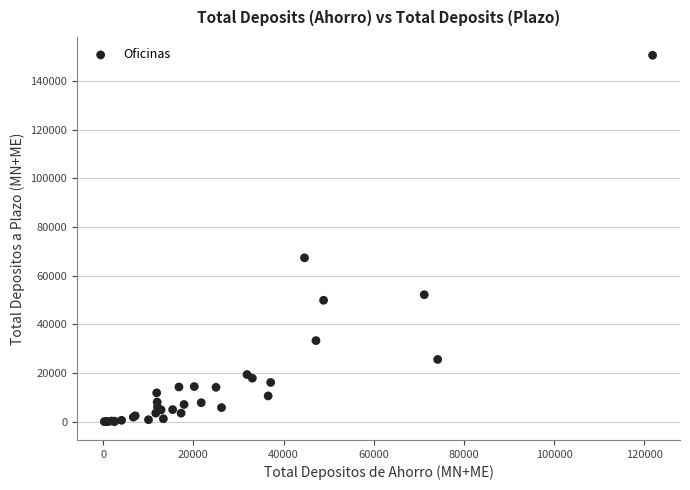

What Y value in the scatter plot is closest to 75297?

67344.5